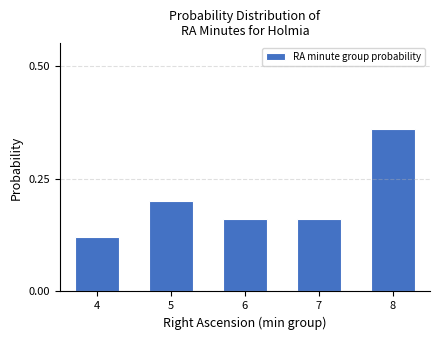

Which category has the highest value across all series?

8